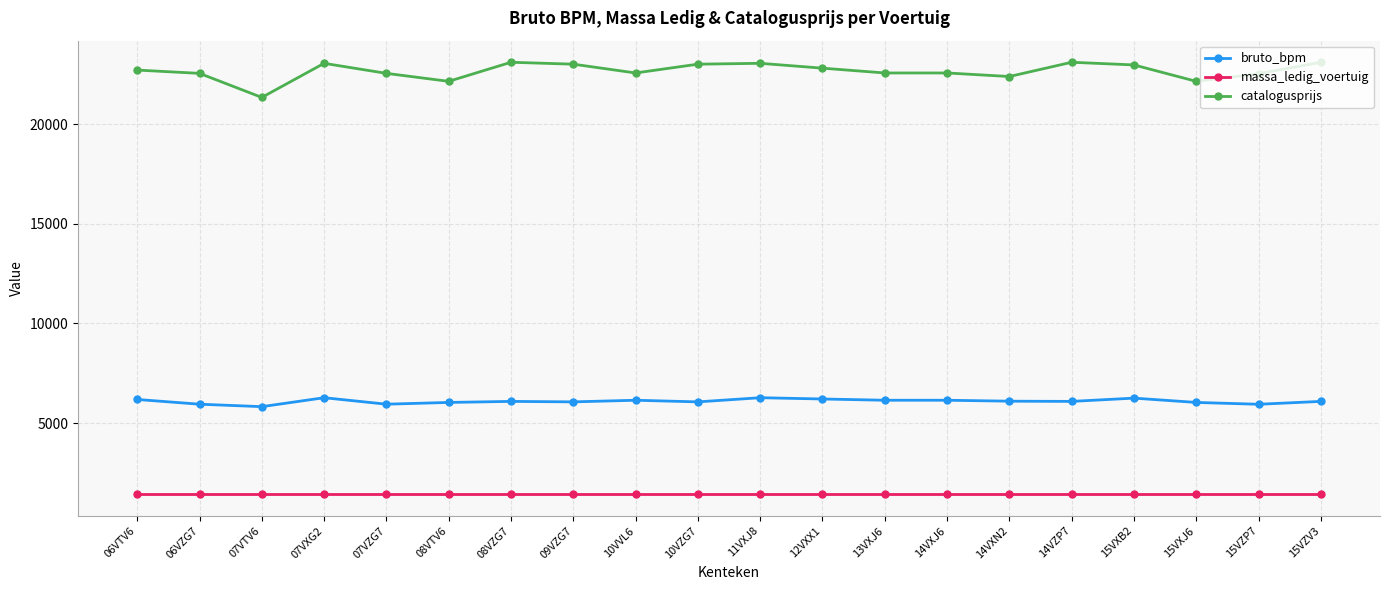

What is the total value across all series at 15VXB2?

30648